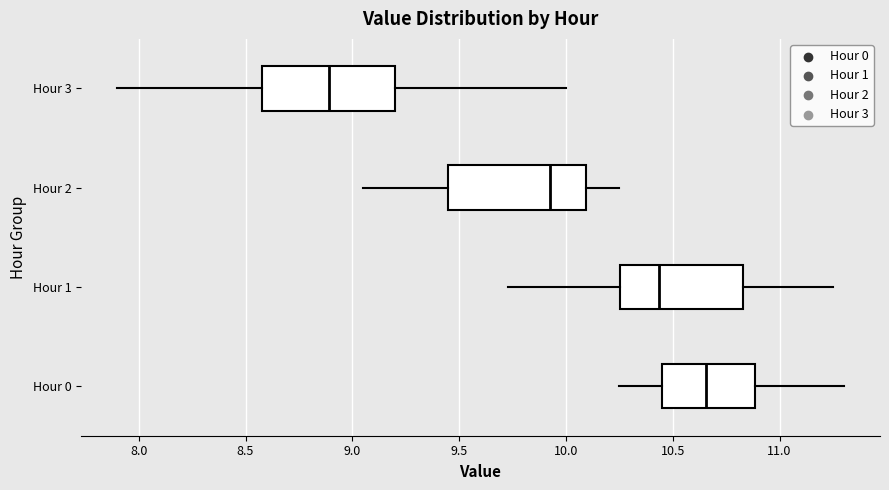

Reading bottom to top, read every box against the x-axis: the position of its median line, the range the box covers, and the ends of its whiskers. The values are not printed on the chart, so give them approximately, as read against the axis.

Hour 0: median 10.65, box 10.45 to 10.90, whiskers 10.25 to 11.30
Hour 1: median 10.45, box 10.25 to 10.85, whiskers 9.75 to 11.25
Hour 2: median 9.95, box 9.45 to 10.10, whiskers 9.05 to 10.25
Hour 3: median 8.90, box 8.60 to 9.20, whiskers 7.90 to 10.00